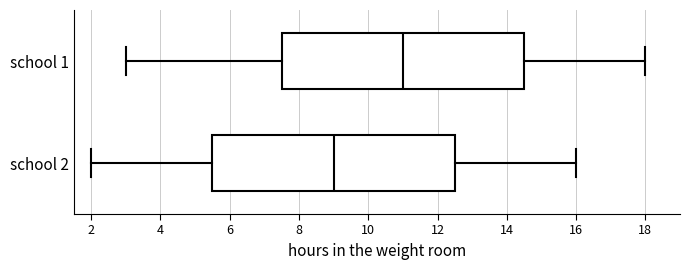

Where does the median line of the box for school 2 sit on the x-axis? The values are not printed on the chart, so give them approximately, as read against the axis.

9.0